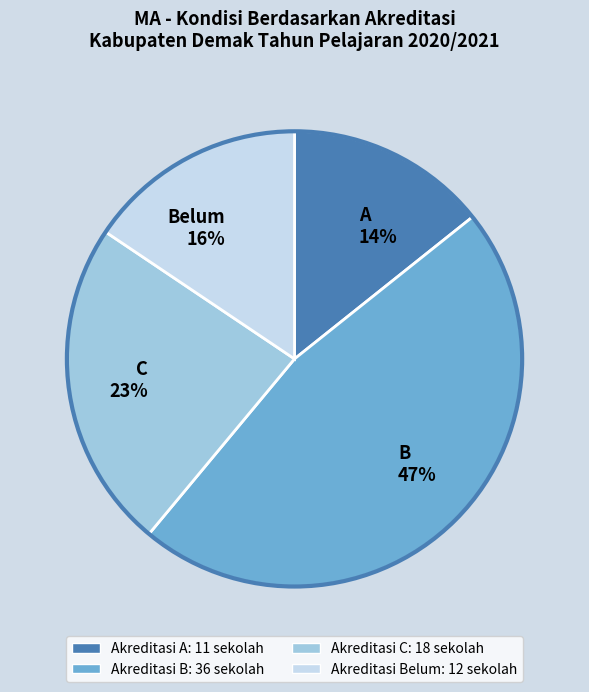

Does any single category account for the majority?

No